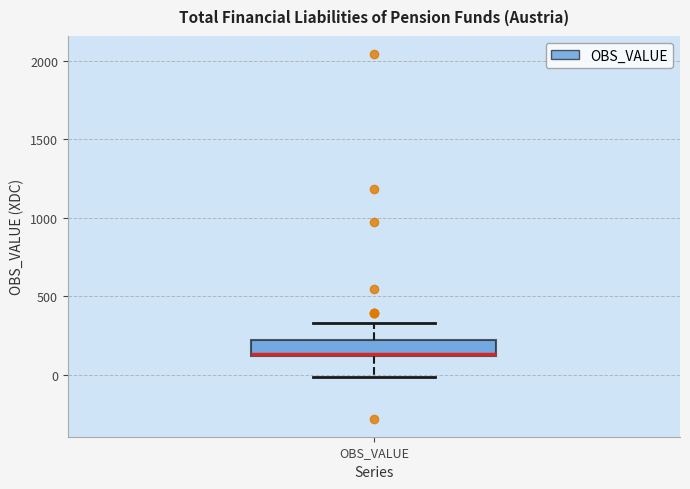

Read this box plot against the y-axis: the position of the median line, the range covered by the box, and the ends of both whiskers. The values are not printed on the chart, so give them approximately, as read against the axis.

median 150, box 100 to 200, whiskers 0 to 350